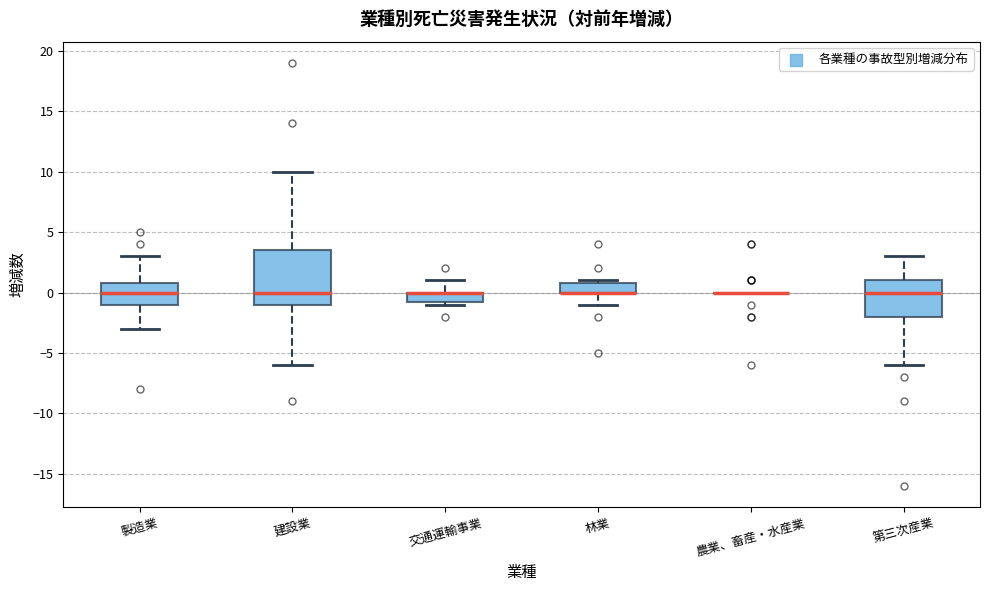

Where does the median line of the box for 建設業 sit on the y-axis? The values are not printed on the chart, so give them approximately, as read against the axis.

0.0